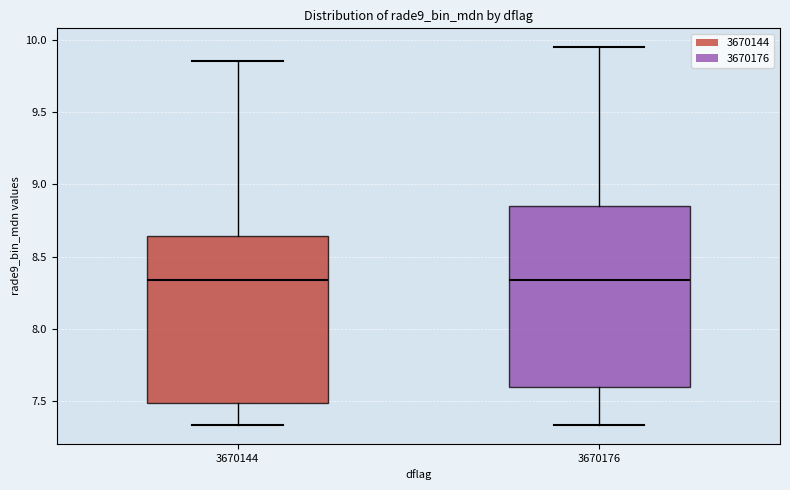

Reading left to right, read every box against the y-axis: the position of its median line, the range the box covers, and the ends of its whiskers. The values are not printed on the chart, so give them approximately, as read against the axis.

3670144: median 8.35, box 7.50 to 8.65, whiskers 7.35 to 9.85
3670176: median 8.35, box 7.60 to 8.85, whiskers 7.35 to 9.95